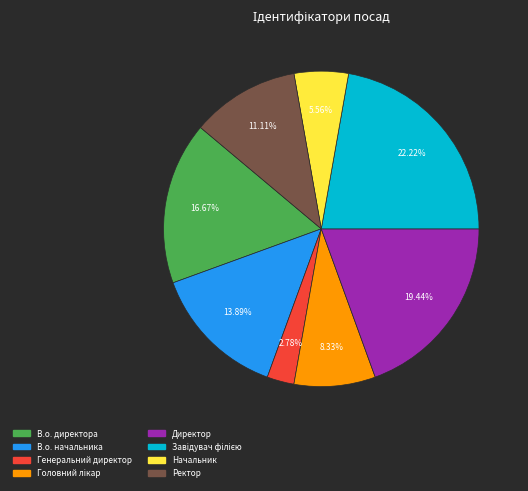

Between В.о. начальника and Ректор, which is larger?

В.о. начальника